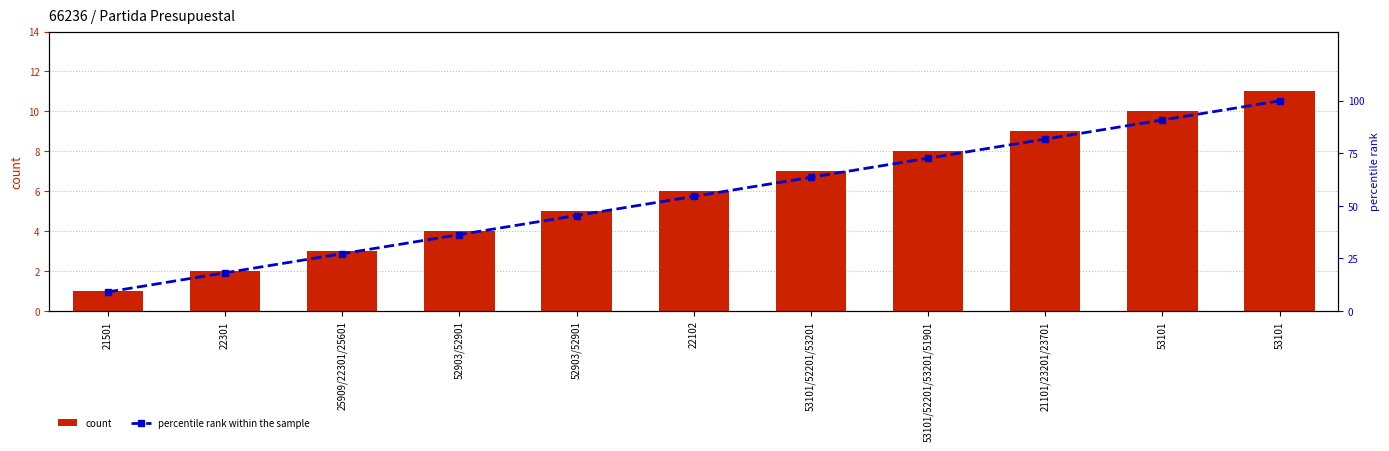

At how many categories does at least one series exceed 48?

6